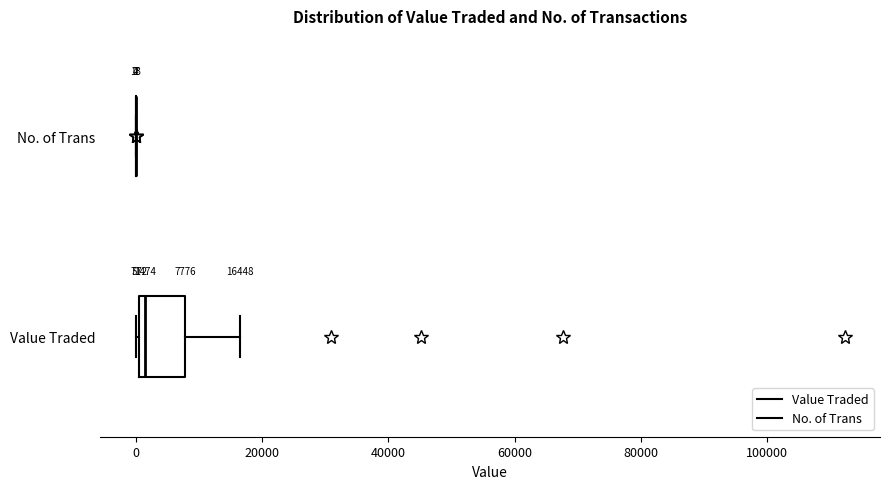

Comparing the boxes themselves (not the whiskers), which one is the widest?

Value Traded